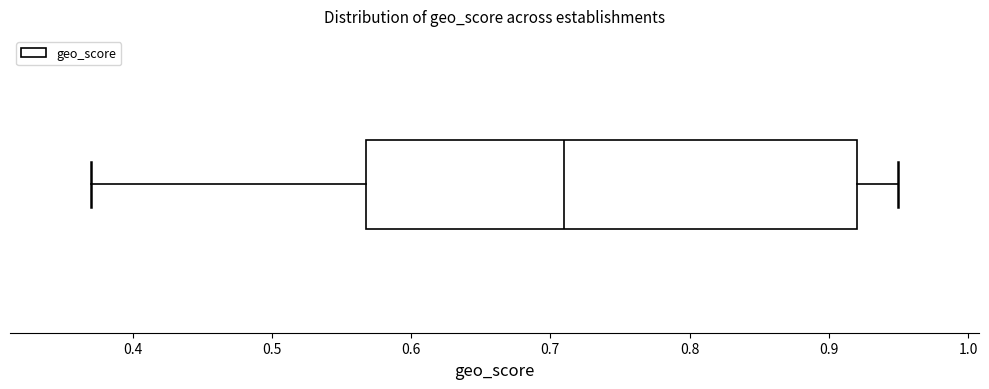

Transcribe this box plot: give where the median line is, the range the box spans, and where the two whiskers end, as read against the x-axis. The values are not printed on the chart, so give them approximately, as read against the axis.

median 0.71, box 0.57 to 0.92, whiskers 0.37 to 0.95